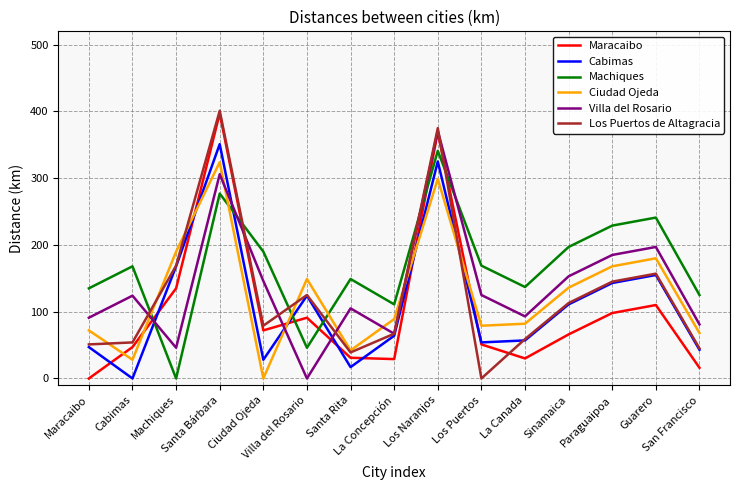

Is the value of Ciudad Ojeda at Maracaibo greater than the value of Maracaibo at Los Puertos?

Yes